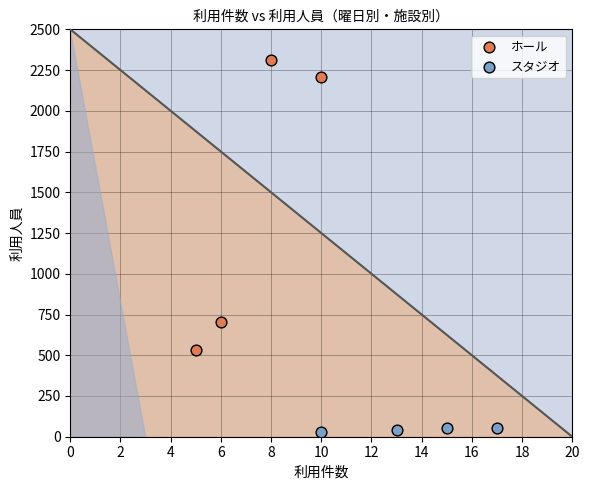

Which series reaches the maximum Y coordinate?

ホール